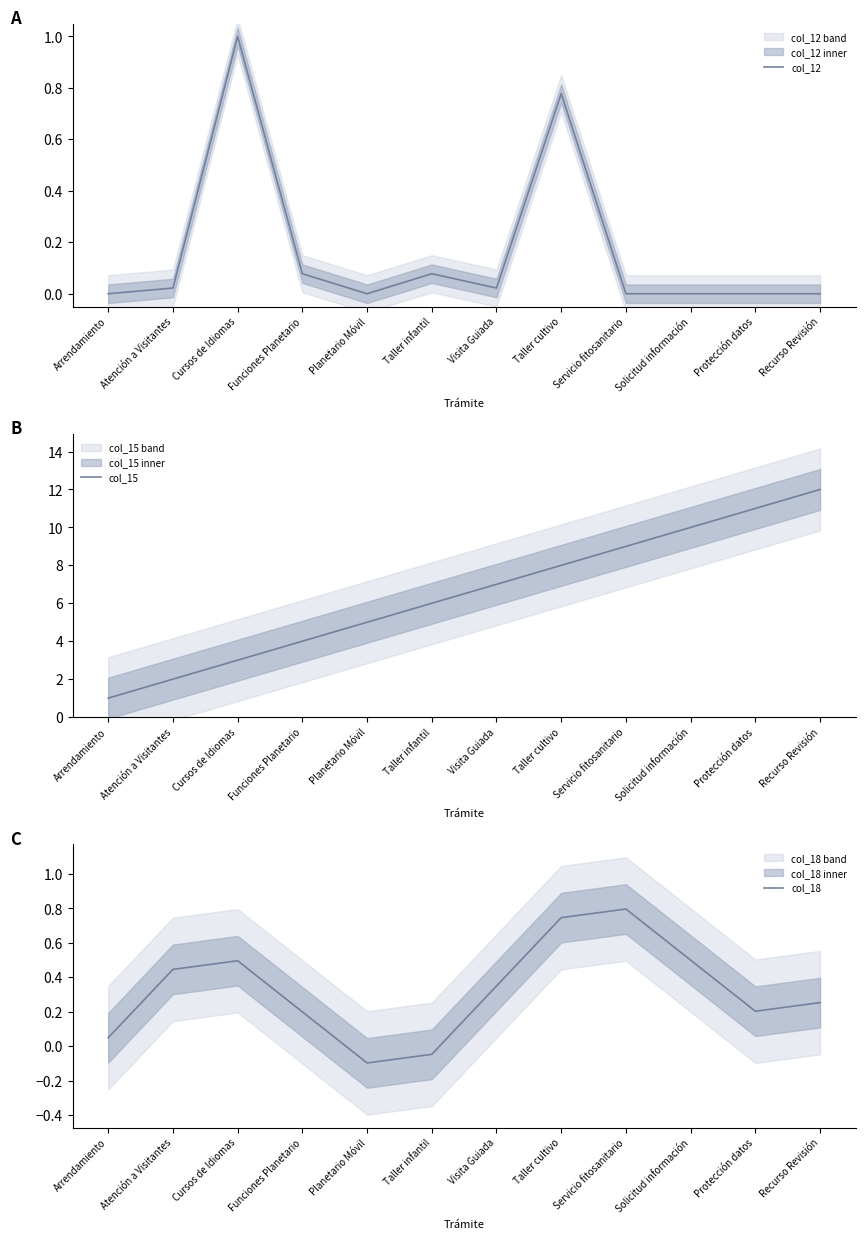

The col_12 series shows 0.0 at Visita Guiada. True or false?

False